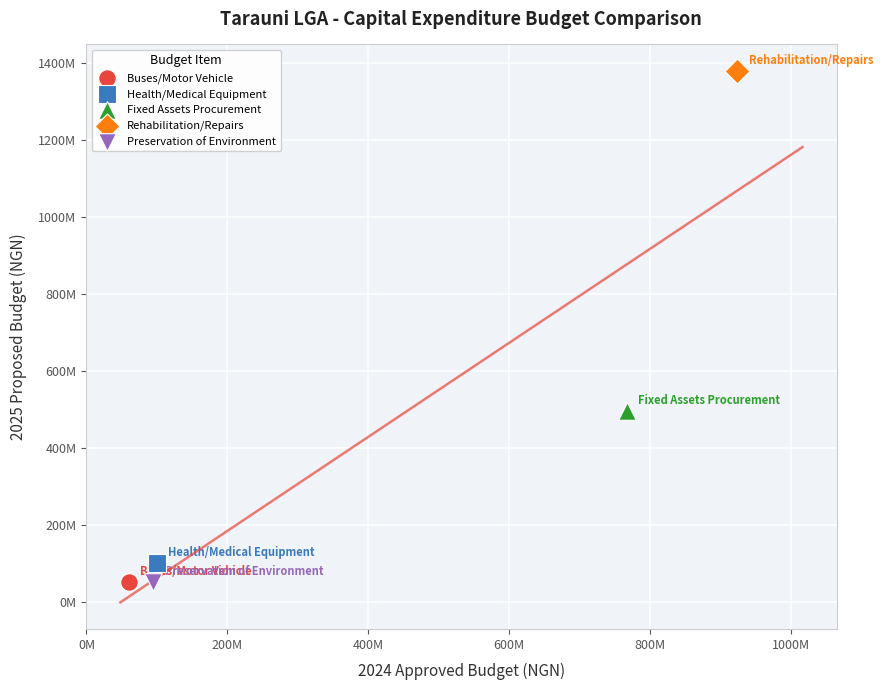

What are all the series names shown in the legend?

Buses/Motor Vehicle, Health/Medical Equipment, Fixed Assets Procurement, Rehabilitation/Repairs, Preservation of Environment